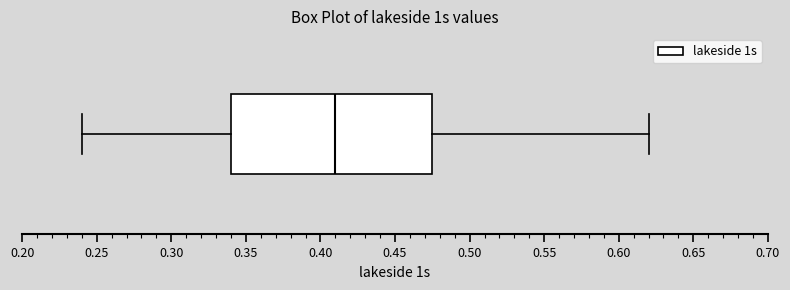

Transcribe this box plot: give where the median line is, the range the box spans, and where the two whiskers end, as read against the x-axis. The values are not printed on the chart, so give them approximately, as read against the axis.

median 0.410, box 0.340 to 0.475, whiskers 0.240 to 0.620